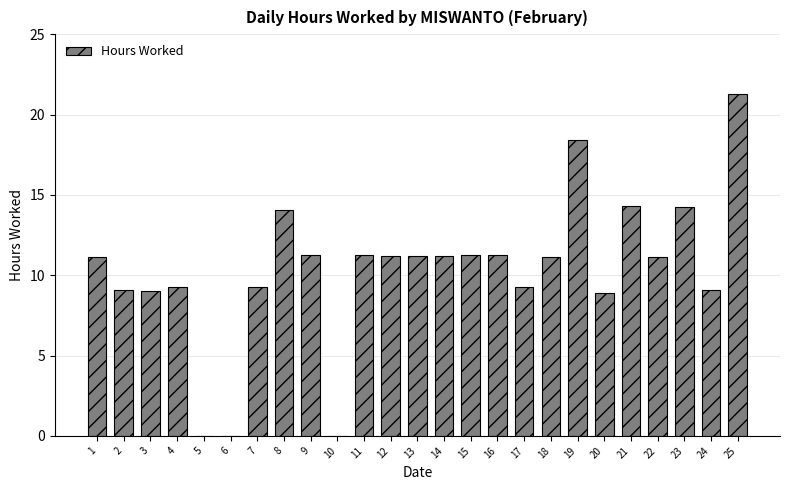

The chart shows a value of 25.4 at 19. True or false?

False